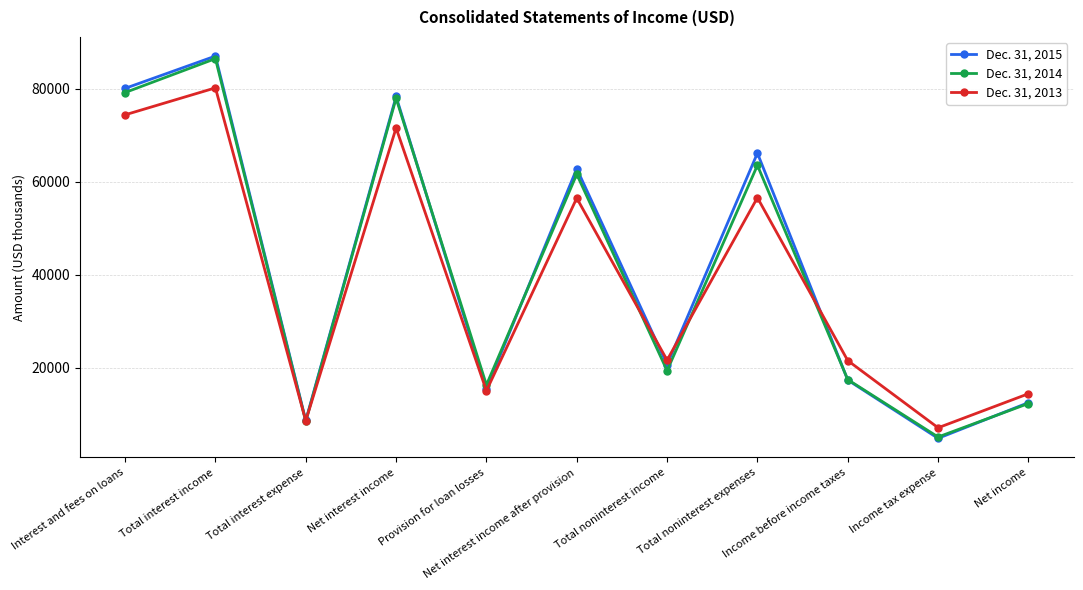

Which series has the largest range (max minus min)?

Dec. 31, 2015